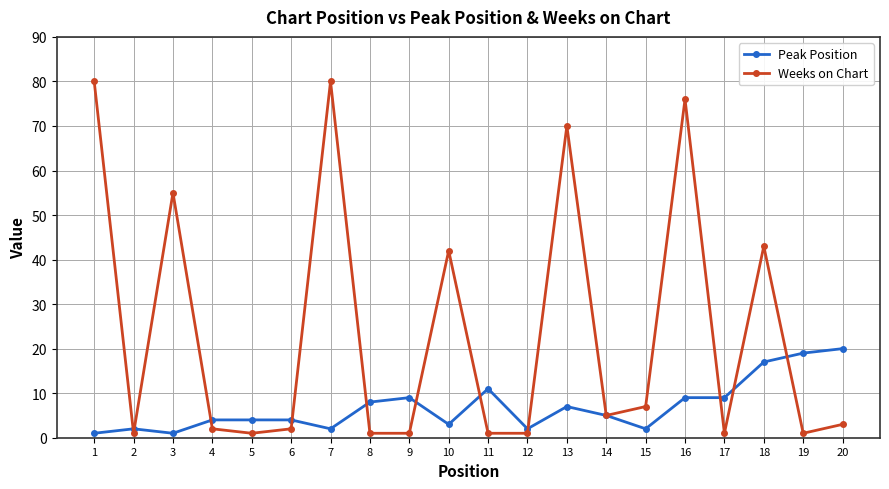

At which label does Weeks on Chart first exceed 3?

1